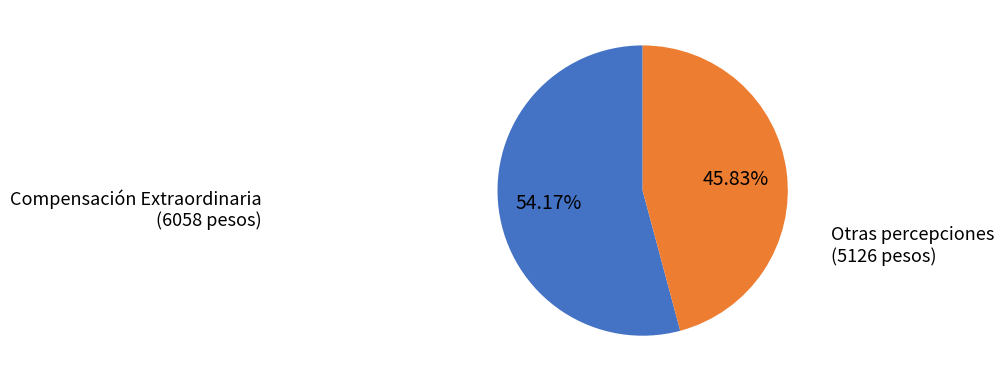

Does any single category account for the majority?

Yes